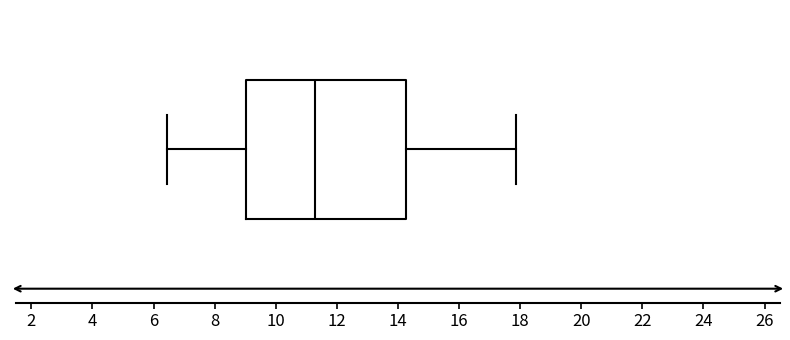

Read this box plot against the x-axis: the position of the median line, the range covered by the box, and the ends of both whiskers. The values are not printed on the chart, so give them approximately, as read against the axis.

median 11.2, box 9.0 to 14.2, whiskers 6.4 to 17.8